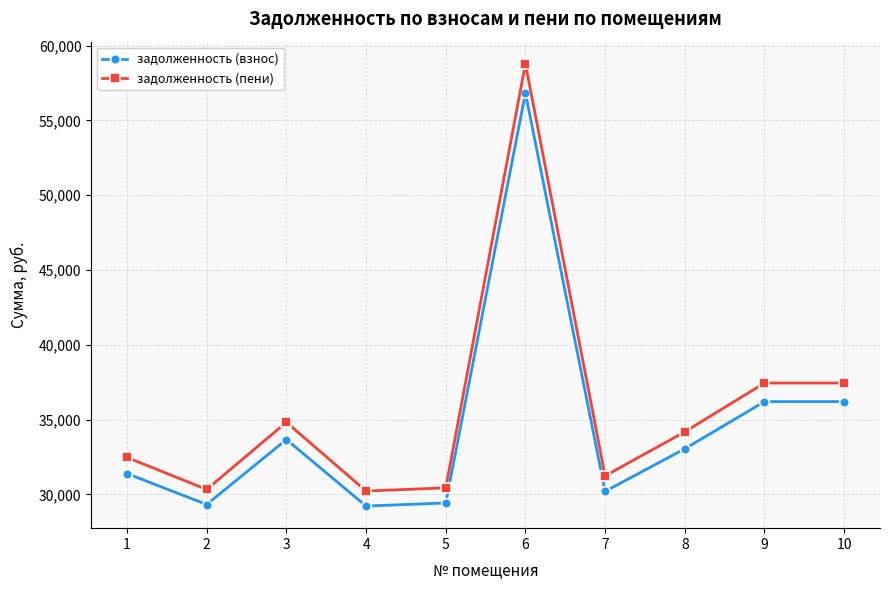

At 10, list the series in order from largest to smallest.

задолженность (пени), задолженность (взнос)